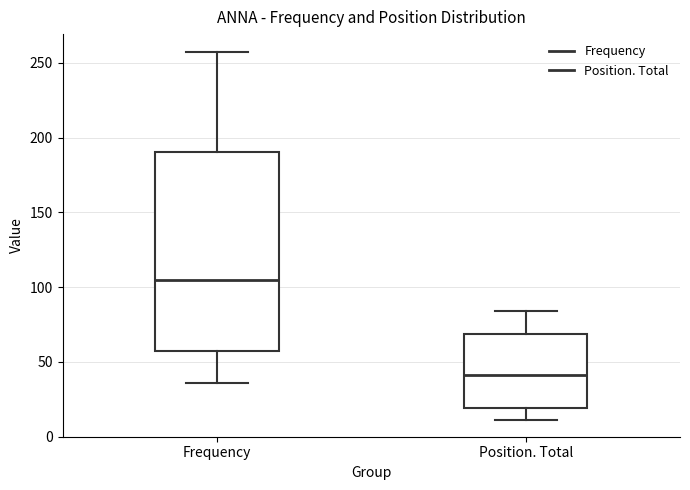

Reading left to right, transcribe this box plot: for each box, give where its median line is, the range the box spans, and where its two whiskers end, as read against the y-axis. The values are not printed on the chart, so give them approximately, as read against the axis.

Frequency: median 105, box 55 to 190, whiskers 35 to 255
Position. Total: median 40, box 20 to 70, whiskers 10 to 85